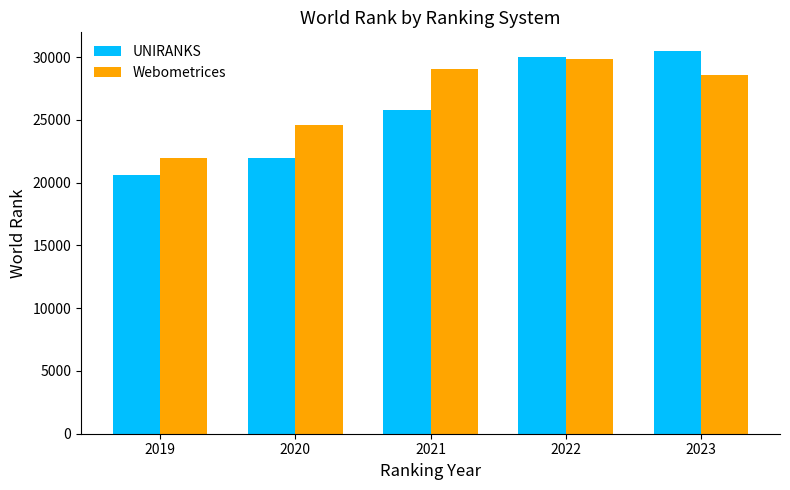

How many bars are there in each group?

2